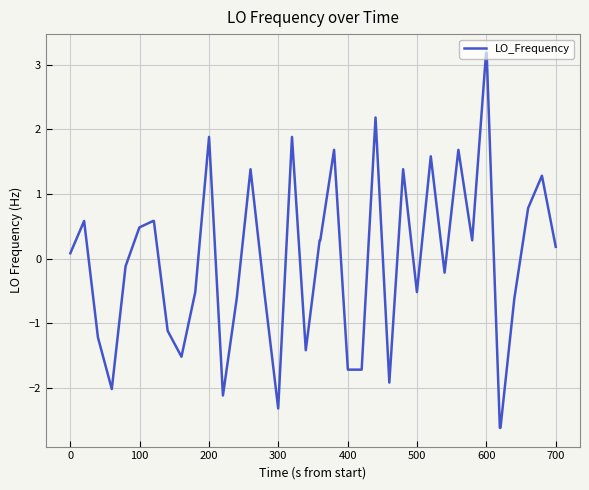

What is the difference between the maximum and minimum values?

5.8